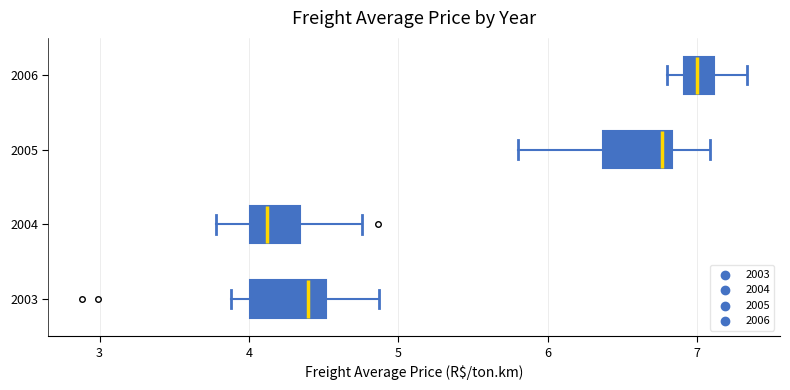

Reading bottom to top, read every box against the x-axis: the position of its median line, the range the box covers, and the ends of its whiskers. The values are not printed on the chart, so give them approximately, as read against the axis.

2003: median 4.4, box 4.0 to 4.5, whiskers 3.9 to 4.9
2004: median 4.1, box 4.0 to 4.3, whiskers 3.8 to 4.8
2005: median 6.8 (just left of the box's right edge), box 6.4 to 6.8, whiskers 5.8 to 7.1
2006: median 7.0, box 6.9 to 7.1, whiskers 6.8 to 7.3